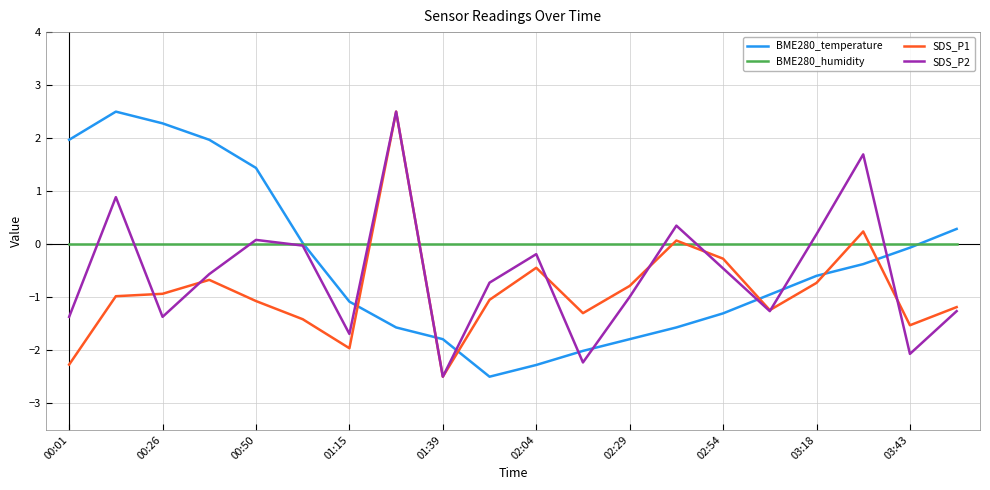

How many lines are shown in the chart?

4